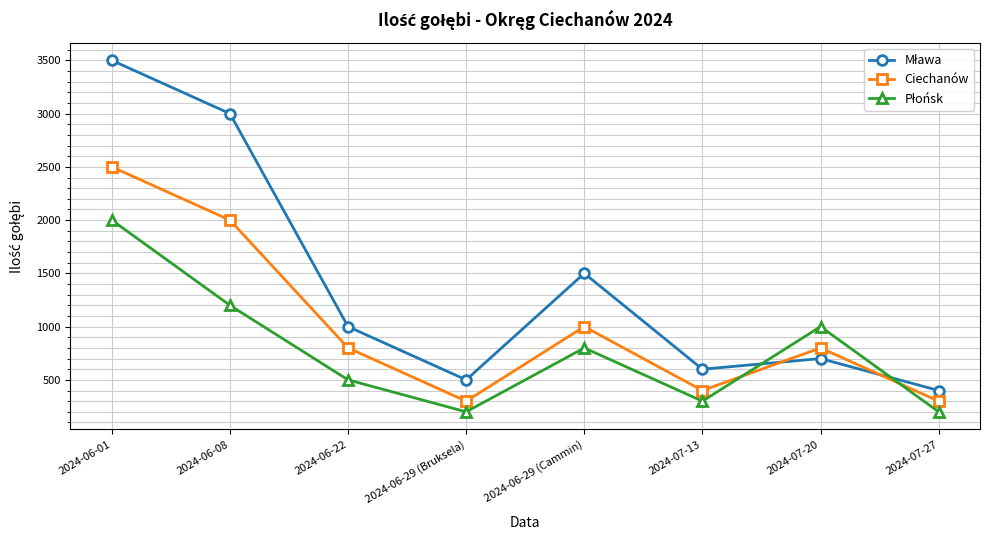

At which category does Ciechanów reach its first local peak?

2024-06-29 (Cammin)